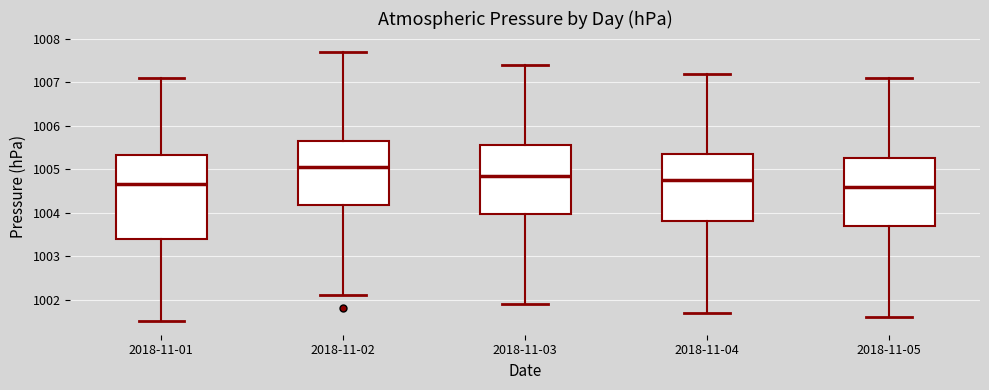

Reading left to right, read every box against the y-axis: the position of its median line, the range the box covers, and the ends of its whiskers. The values are not printed on the chart, so give them approximately, as read against the axis.

2018-11-01: median 1004.7, box 1003.4 to 1005.3, whiskers 1001.5 to 1007.1
2018-11-02: median 1005.1, box 1004.2 to 1005.7, whiskers 1002.1 to 1007.7
2018-11-03: median 1004.9, box 1004.0 to 1005.6, whiskers 1001.9 to 1007.4
2018-11-04: median 1004.8, box 1003.8 to 1005.4, whiskers 1001.7 to 1007.2
2018-11-05: median 1004.6, box 1003.7 to 1005.3, whiskers 1001.6 to 1007.1